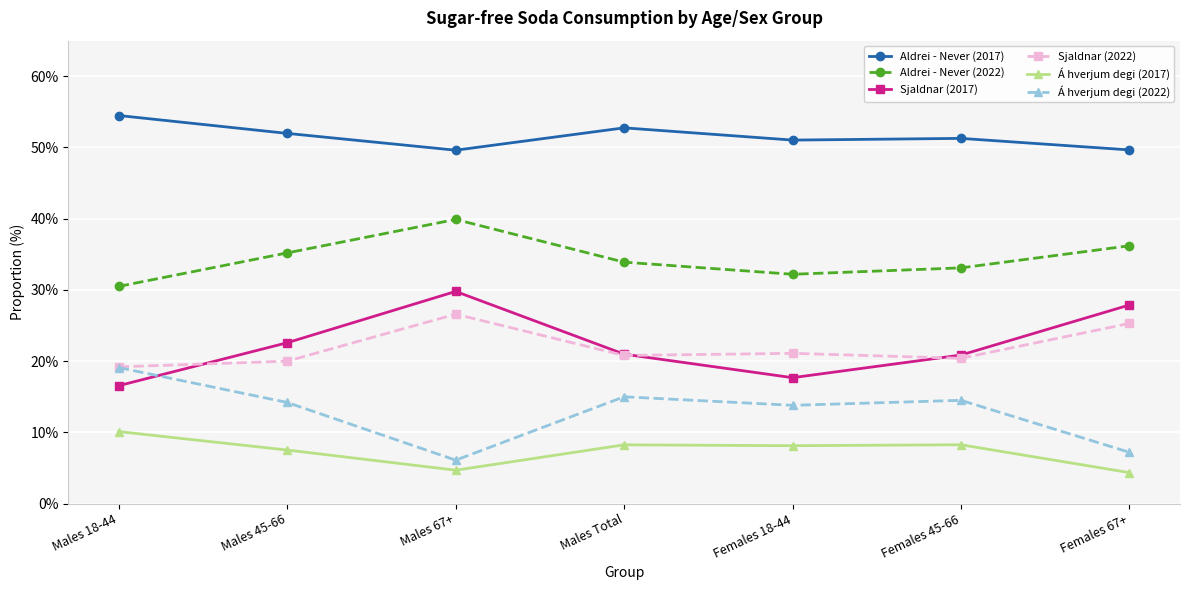

What is the difference between the second highest and minimum values in the Sjaldnar (2022) series?

0.1